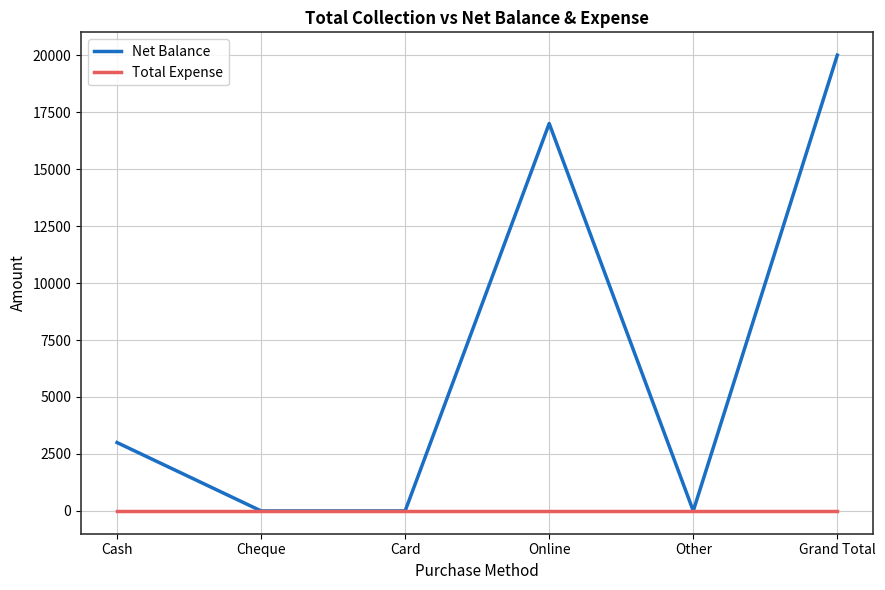

What is the spread (max minus min) of values at Cash?

3000